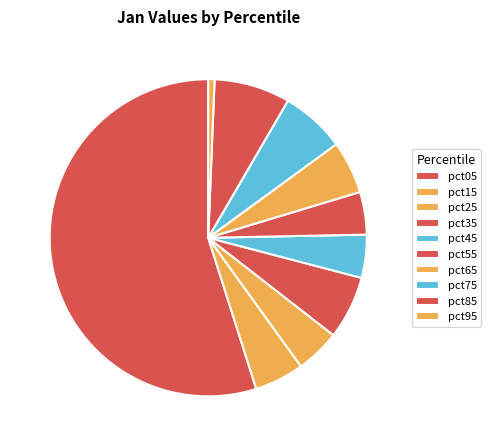

What is the majority slice?

pct05